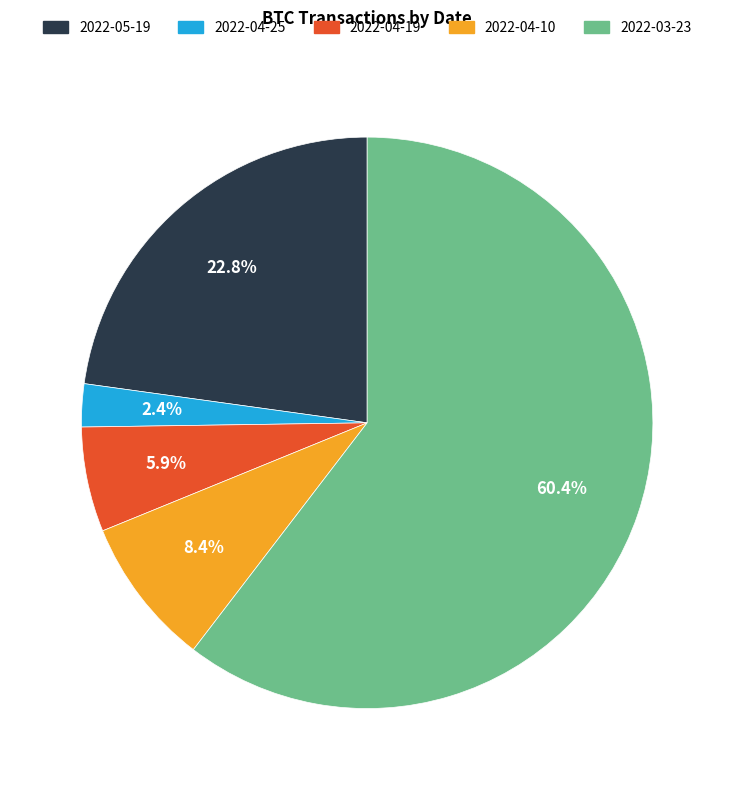

To the nearest percent, what is the difference between the largest and smallest slice percentages?

58%